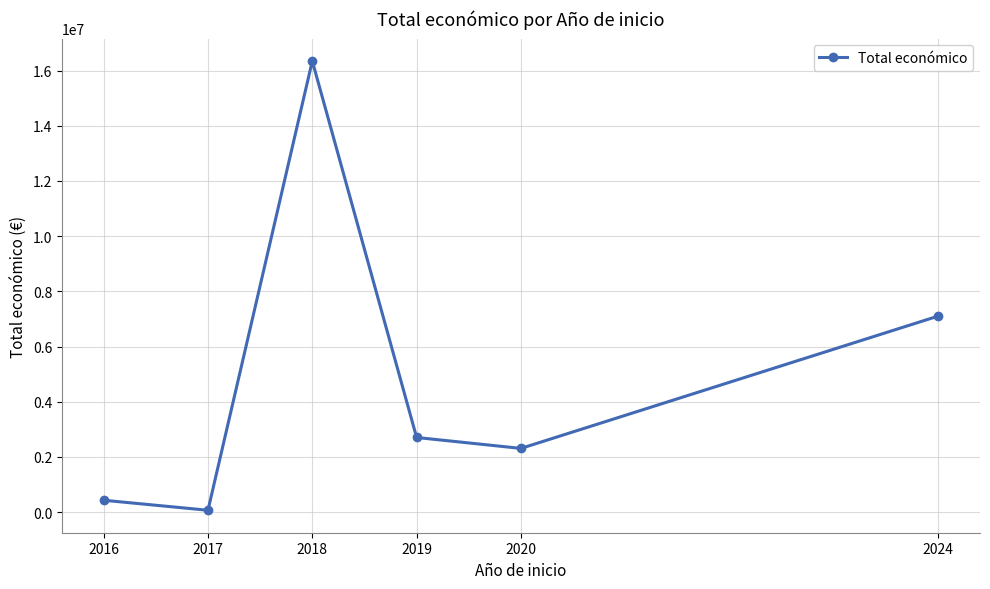

True or false: the data has more than 0 interior local peaks.

True